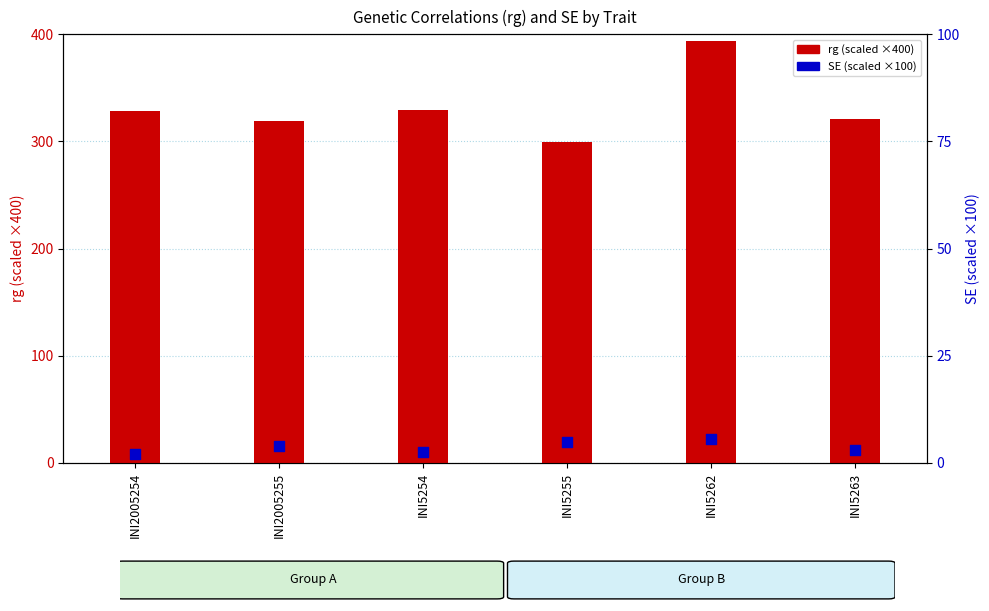

Which series has the largest Y range (max minus min)?

rg (scaled ×400)